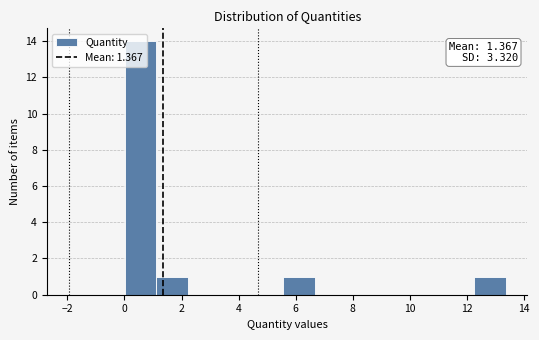

Over which range of the x-axis is the bar tallest?

0.0 to 1.2